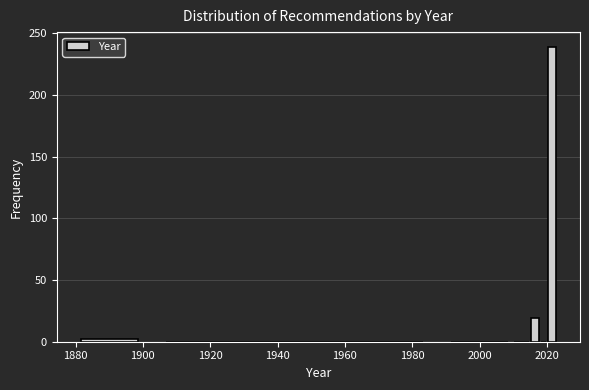

Read against the x-axis, roughly where is the centre of the tallest bar?

2022